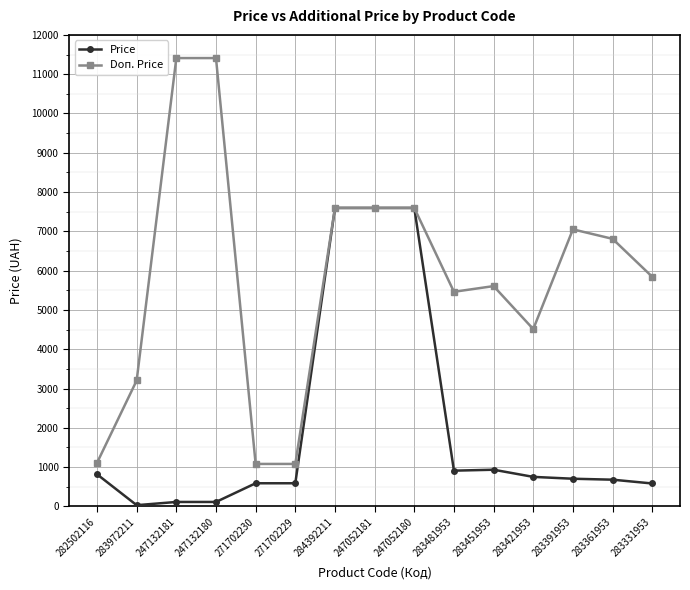

The Price series shows 7596.5 at 247052181. True or false?

True